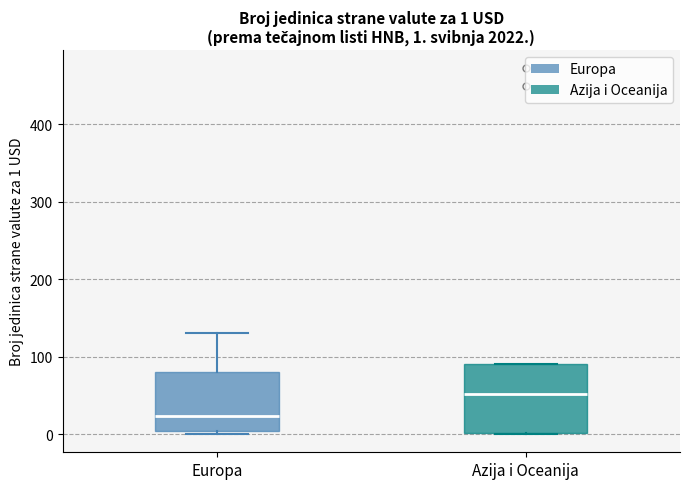

Which box's median line is the lowest?

Europa